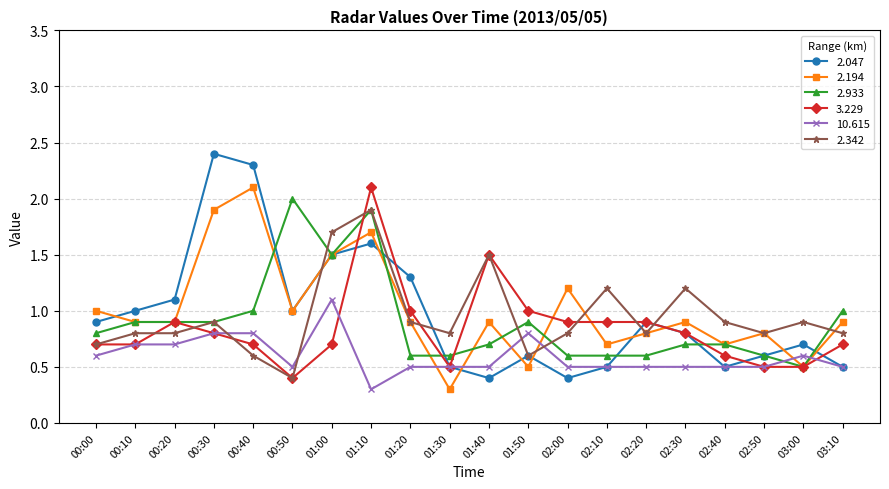

Which category has the lowest value in the 2.933 series?

03:00